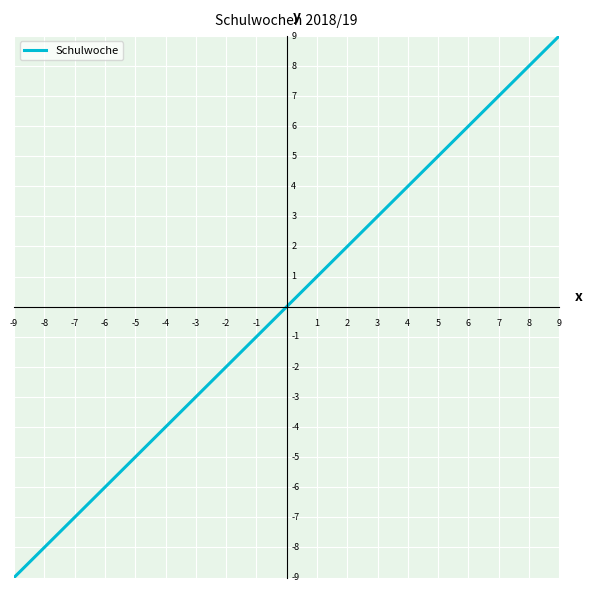

What is the difference between the maximum and minimum values?

18.0